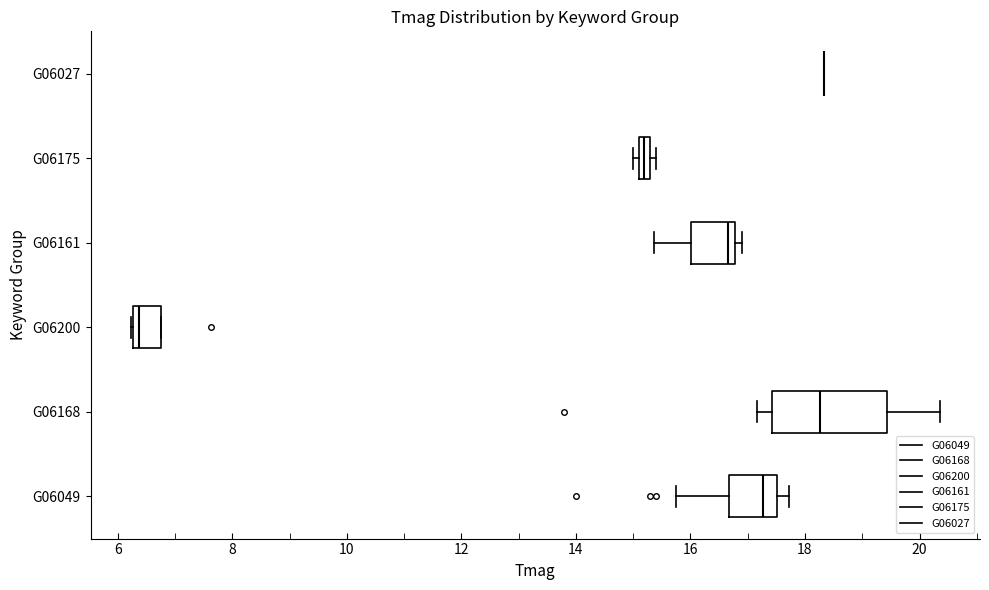

Which box is the widest, from its left edge to its right edge?

G06168